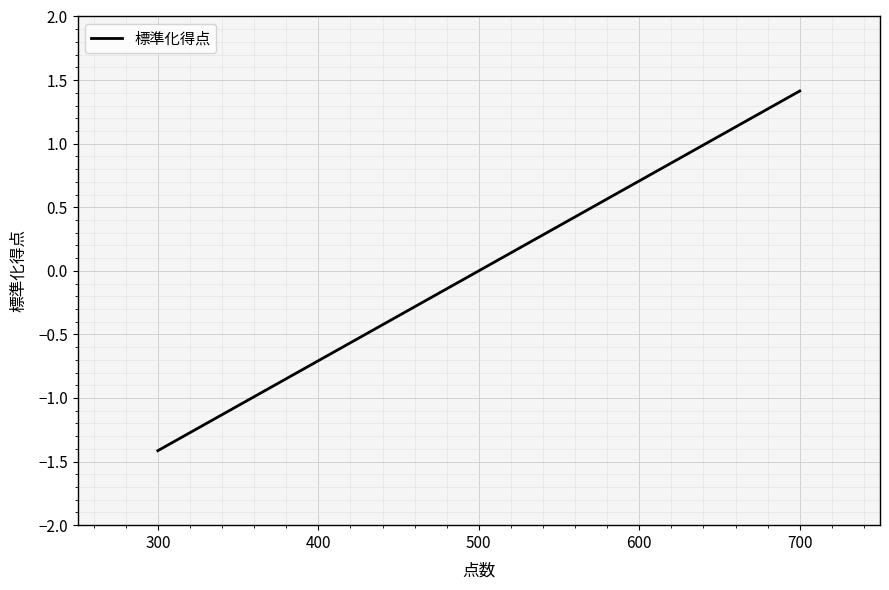

What is the maximum value shown in the chart?

1.4